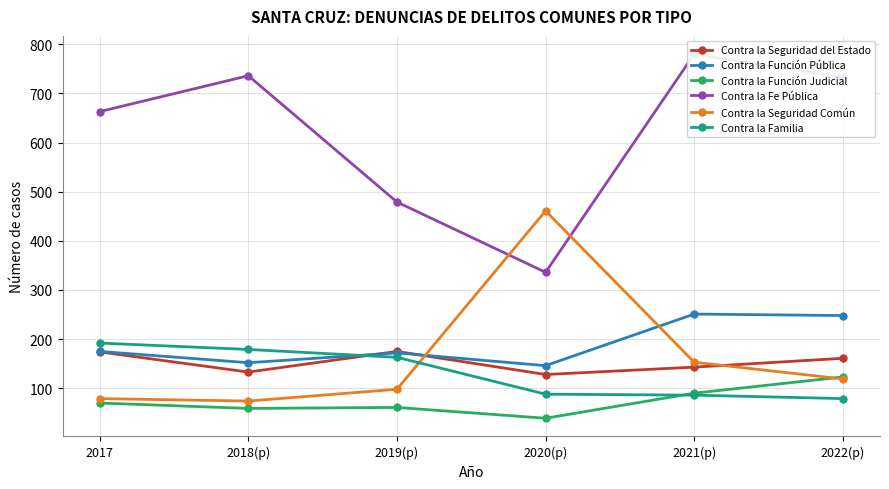

Reading left to right, list all the values displayed in this chart.

Contra la Seguridad del Estado: 2017=174	2018(p)=133	2019(p)=175	2020(p)=128	2021(p)=143	2022(p)=161
Contra la Función Pública: 2017=175	2018(p)=152	2019(p)=172	2020(p)=146	2021(p)=251	2022(p)=248
Contra la Función Judicial: 2017=70	2018(p)=59	2019(p)=61	2020(p)=39	2021(p)=90	2022(p)=123
Contra la Fe Pública: 2017=663	2018(p)=736	2019(p)=479	2020(p)=336	2021(p)=780	2022(p)=733
Contra la Seguridad Común: 2017=79	2018(p)=74	2019(p)=98	2020(p)=461	2021(p)=153	2022(p)=119
Contra la Familia: 2017=192	2018(p)=179	2019(p)=163	2020(p)=88	2021(p)=86	2022(p)=79